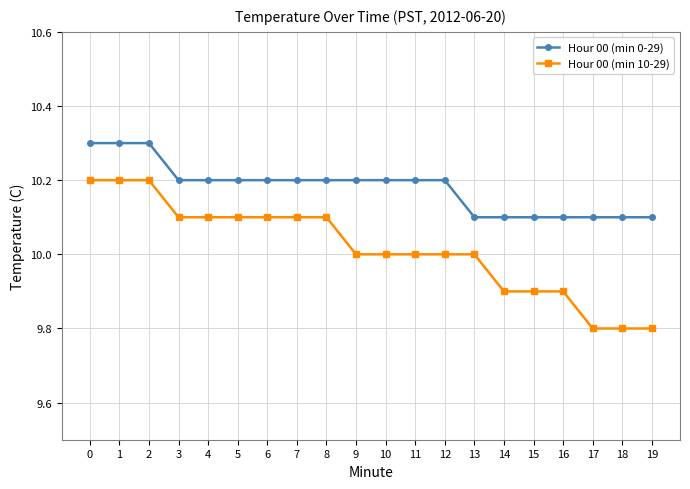

What is the difference between the Hour 00 (min 0-29) values at 11 and 13?

0.1